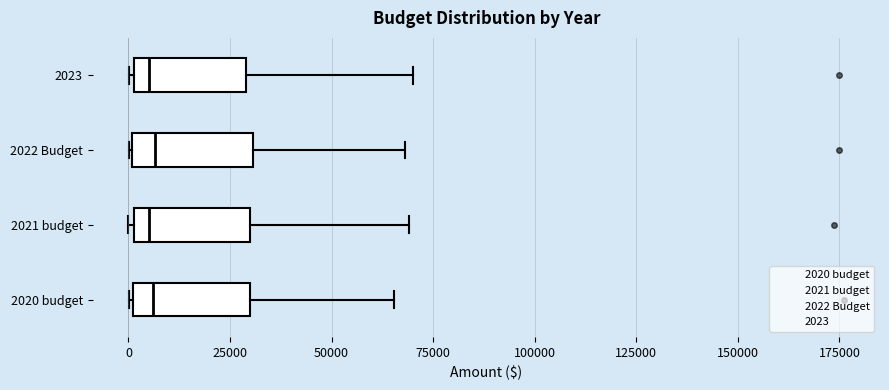

Reading bottom to top, read every box against the x-axis: the position of its median line, the range the box covers, and the ends of its whiskers. The values are not printed on the chart, so give them approximately, as read against the axis.

2020 budget: median 5000, box 0 to 30000, whiskers 0 to 65000
2021 budget: median 5000, box 0 to 30000, whiskers 0 to 70000
2022 Budget: median 5000, box 0 to 30000, whiskers 0 to 70000
2023: median 5000, box 0 to 30000, whiskers 0 to 70000